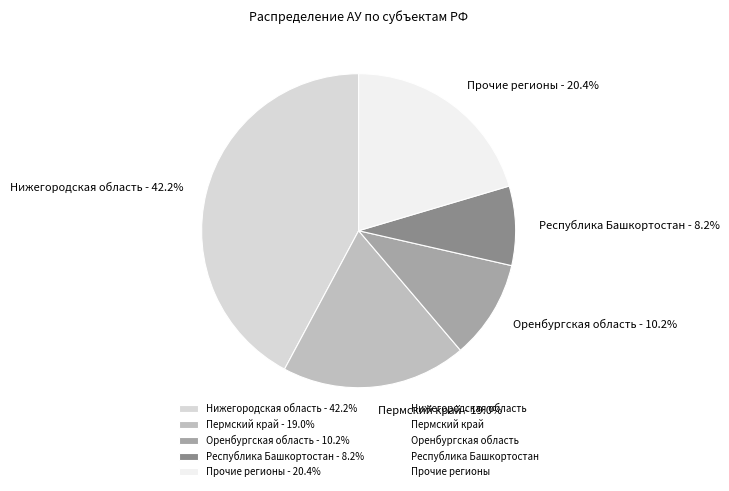

Which category has the smallest portion of the pie?

Республика Башкортостан - 8.2%